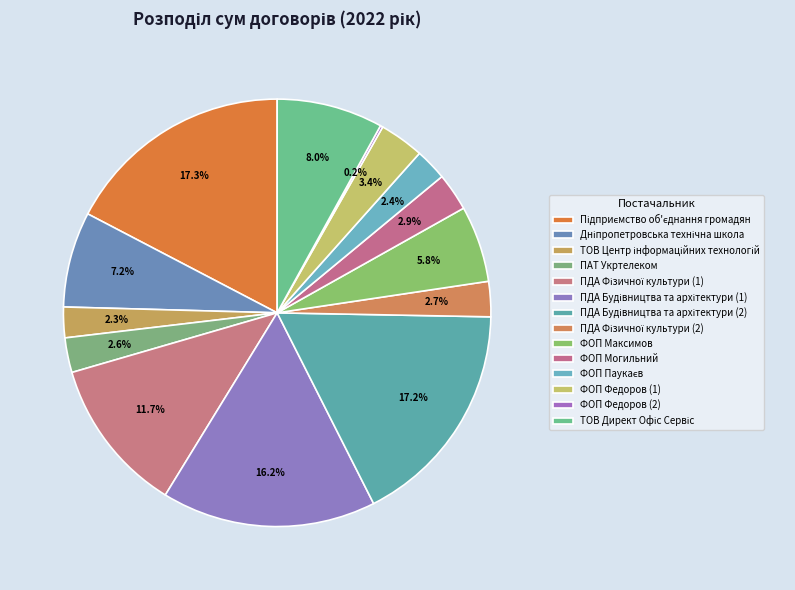

Is ФОП Федоров (1) the majority of the pie?

No